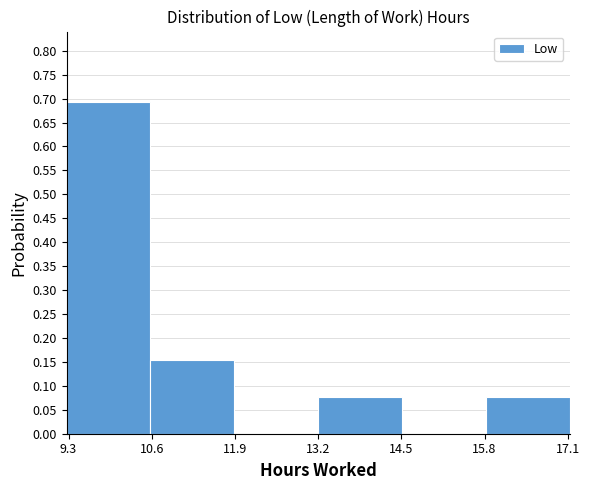

How tall is the bar that spans 10.6 to 11.8 on the x-axis? Neither the bar edges nor the heights are printed on the chart, so give them approximately, as read against the axes.

0.155